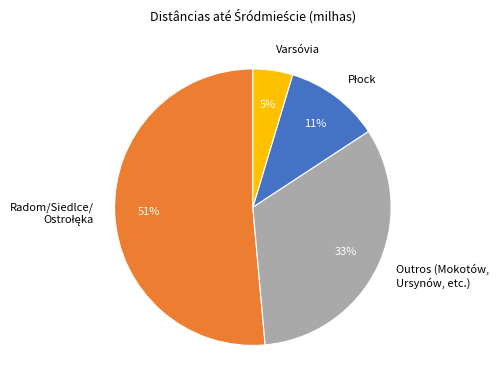

Does Varsóvia account for over 50% of the chart?

No